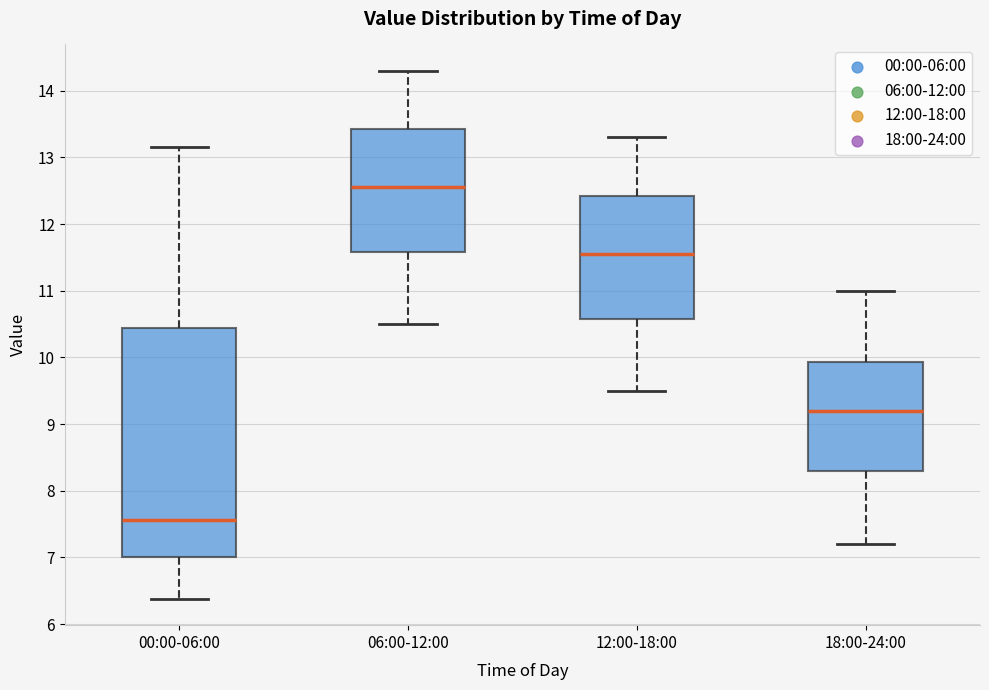

Which box is the tallest, from its lower edge to its upper edge?

00:00-06:00